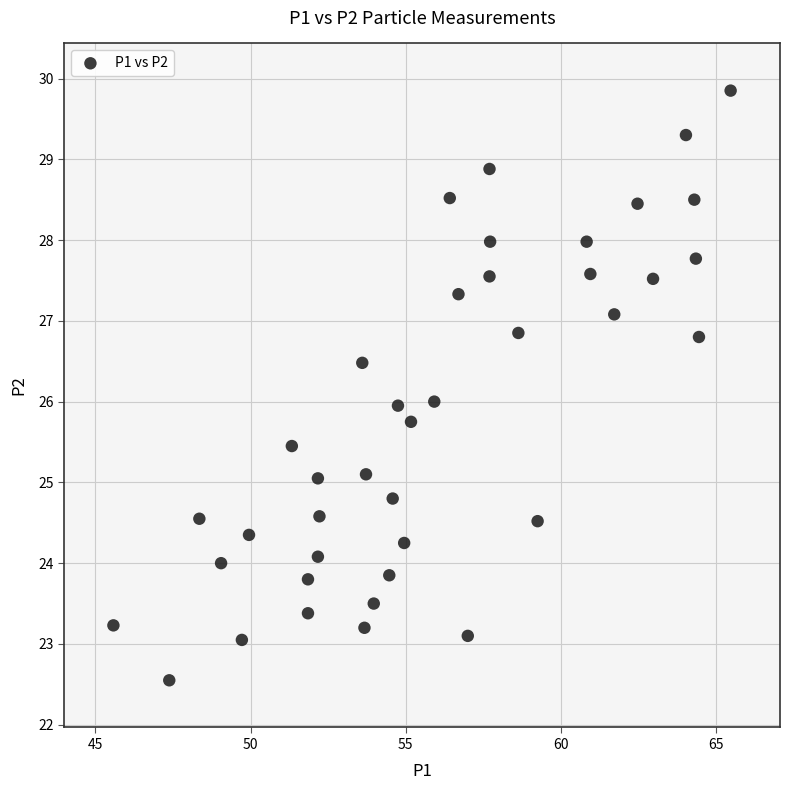

What is the range of Y values (max minus min)?

7.3